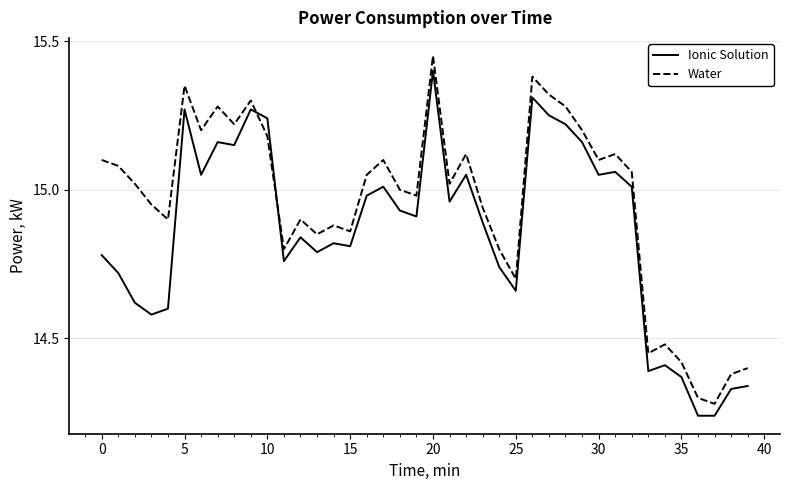

Which series ends up on top after the final intersection of Water and Ionic Solution?

Water